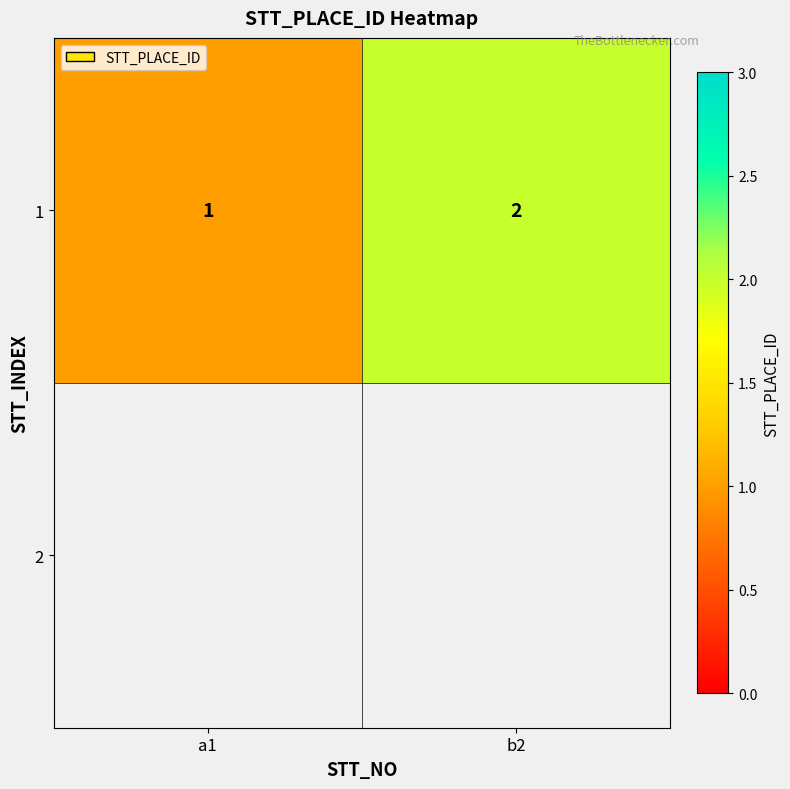

At which label is the value closest to 1?

a1